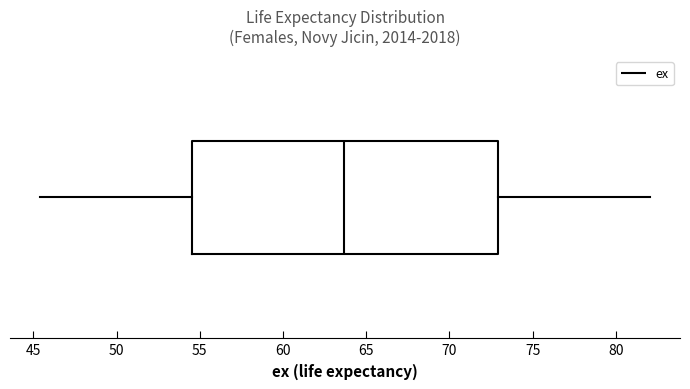

Where does the right whisker of the box end on the x-axis? The values are not printed on the chart, so give them approximately, as read against the axis.

82.0